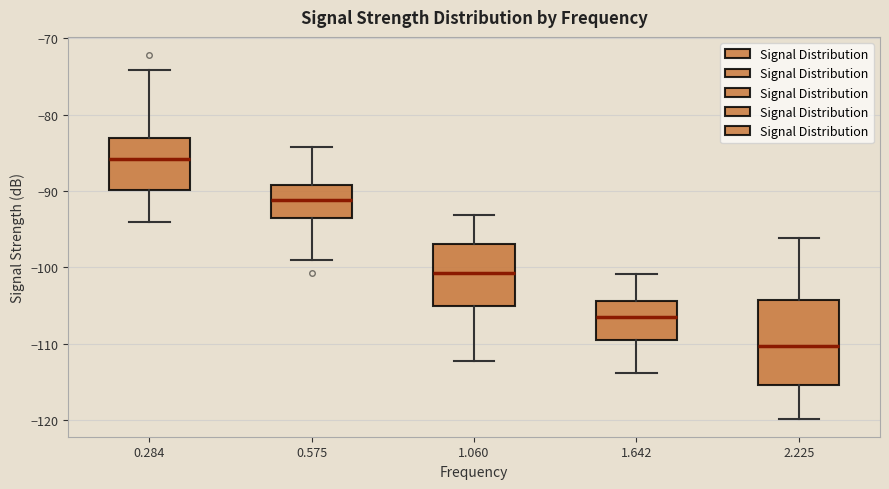

Comparing the boxes themselves (not the whiskers), which one is the tallest?

2.225